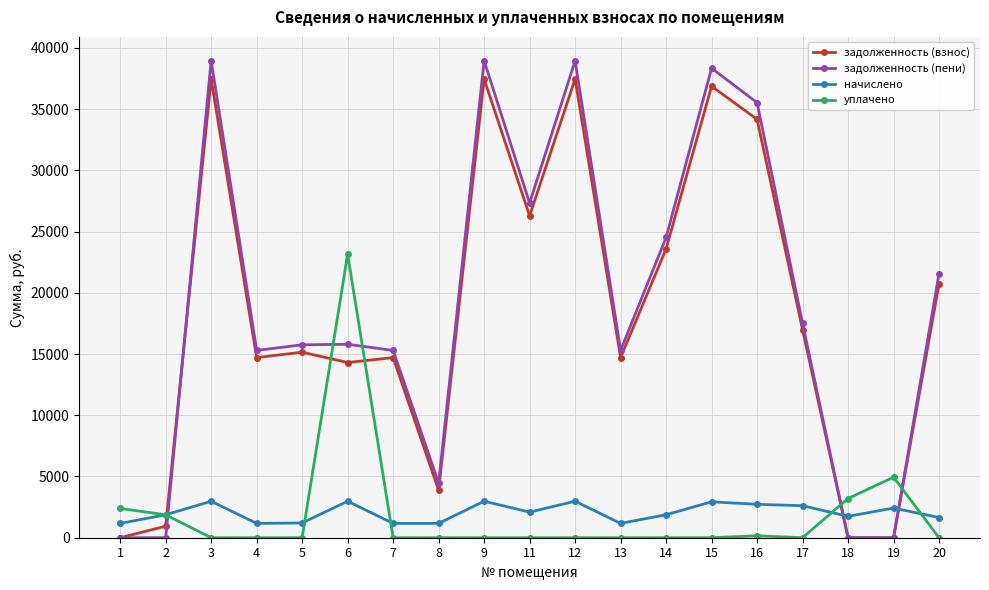

What is the sum of all уплачено values?

35719.4